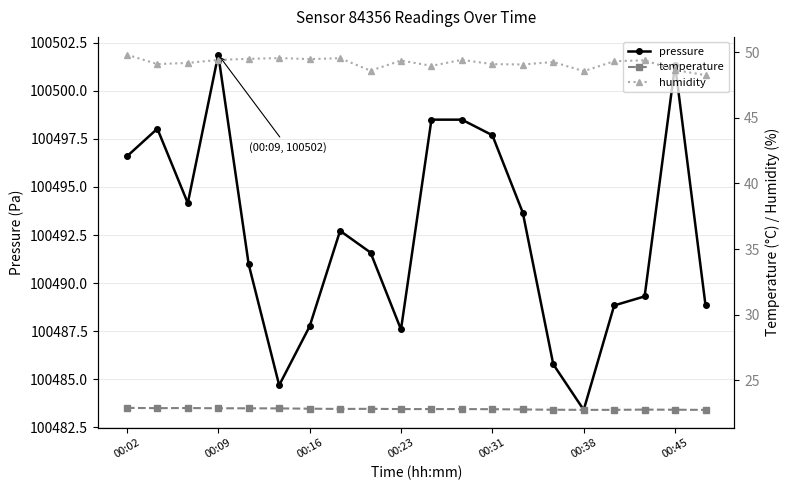

Reading left to right, extract all data points from this chart.

pressure: 100496.6	100498.0	100494.2	100501.9	100491.0	100484.7	100487.8	100492.7	100491.6	100487.6	100498.5	100498.5	100497.7	100493.7	100485.8	100483.4	100488.8	100489.3	100501.3	100488.8
temperature: 22.9	22.9	22.9	22.9	22.9	22.9	22.9	22.8	22.8	22.8	22.8	22.8	22.8	22.8	22.8	22.8	22.8	22.8	22.8	22.8
humidity: 49.8	49.1	49.2	49.4	49.5	49.5	49.5	49.5	48.6	49.4	49.0	49.4	49.1	49.0	49.2	48.5	49.3	49.4	48.6	48.2